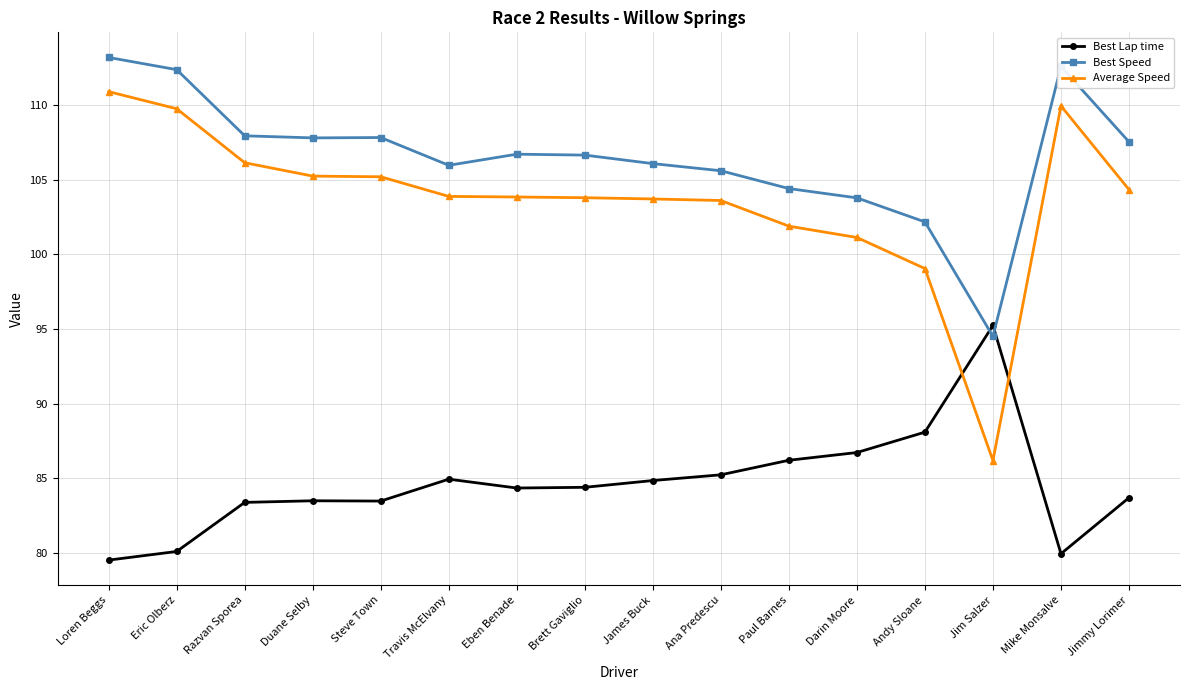

True or false: Best Speed has more than 0 interior local peaks.

True